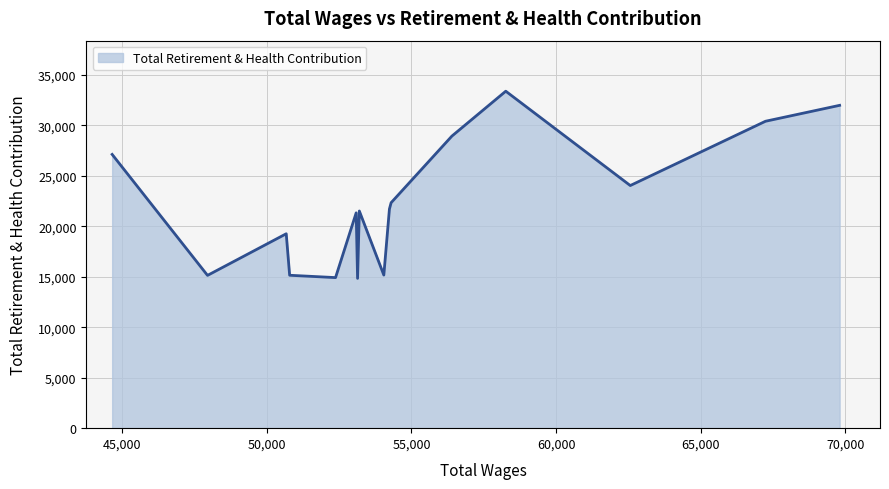

What is the maximum value shown in the chart?

33395